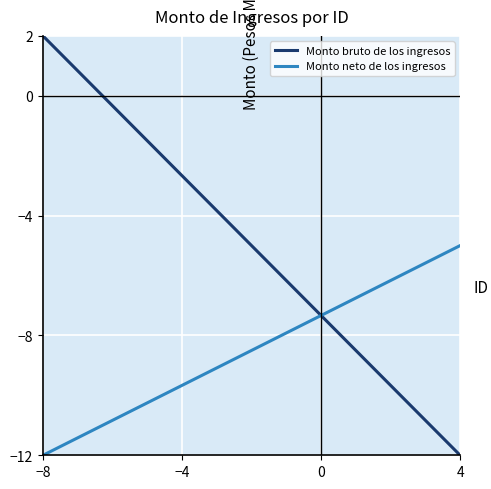

What is the lowest value of the Monto bruto de los ingresos series?

-12.0